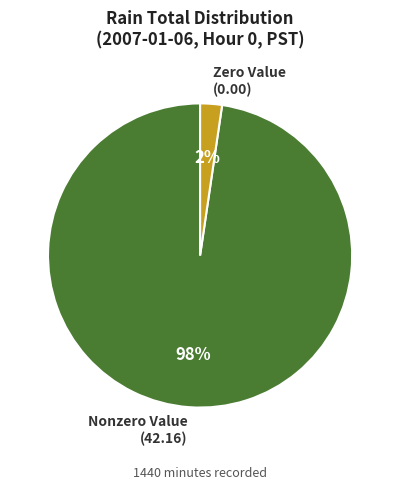

The Zero Value (0.00) slice represents 2% of the pie. True or false?

True